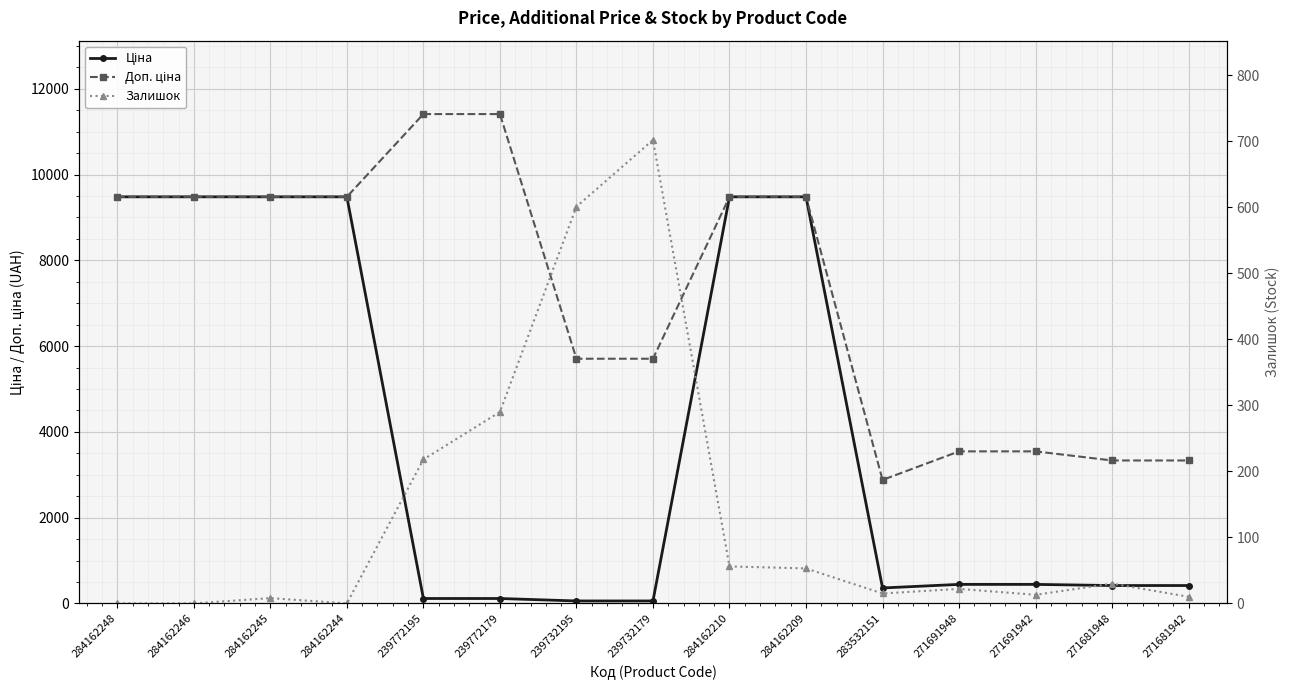

Which category has the lowest value in the Ціна series?

239732195